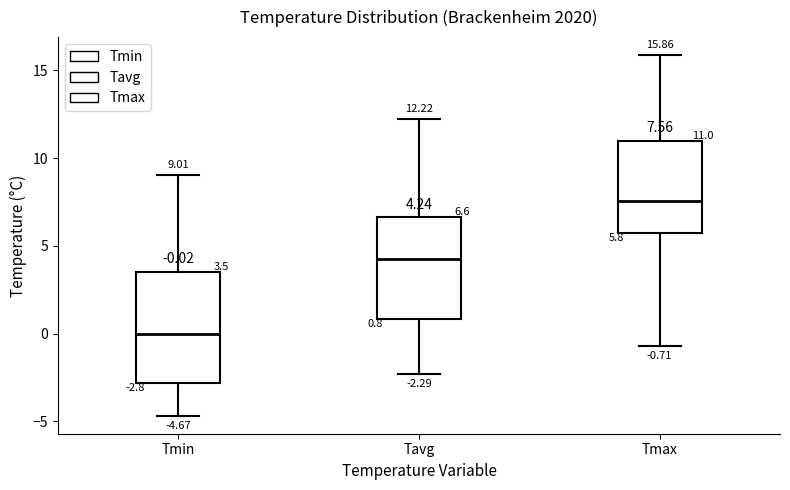

Comparing the boxes themselves (not the whiskers), which one is the tallest?

Tmin